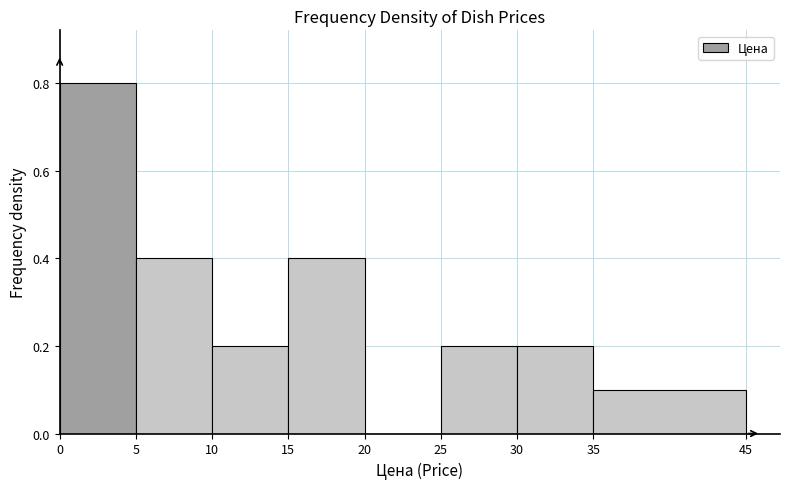

What is the height of the bar covering 5 to 10 on the x-axis? The values are not printed on the chart, so give them approximately, as read against the axis.

0.4